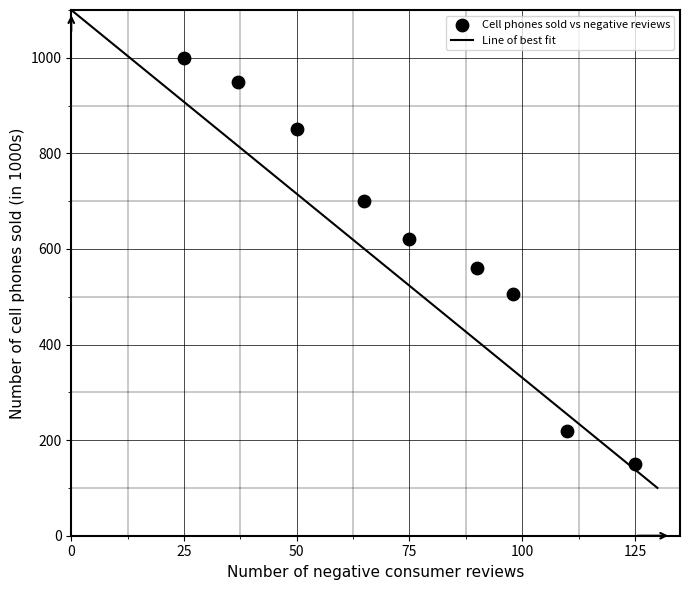

What is the average Y value?

617